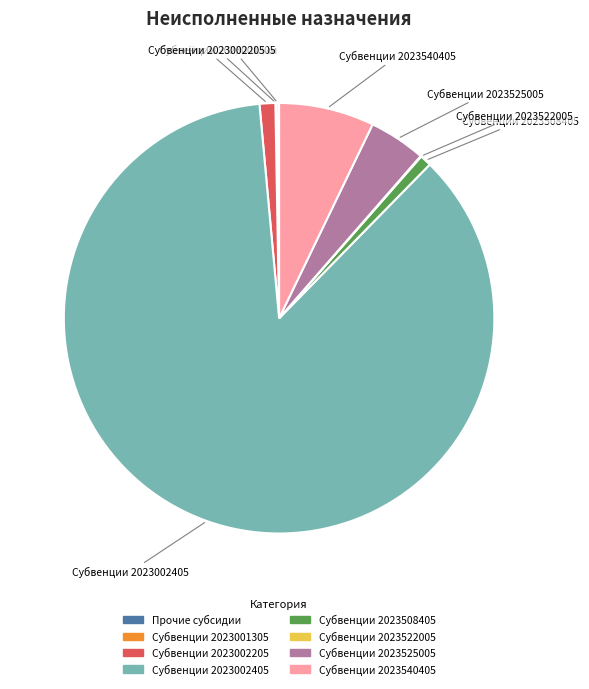

Is the sum of Субвенции 2023002405 and Субвенции 2023525005 greater than half?

Yes